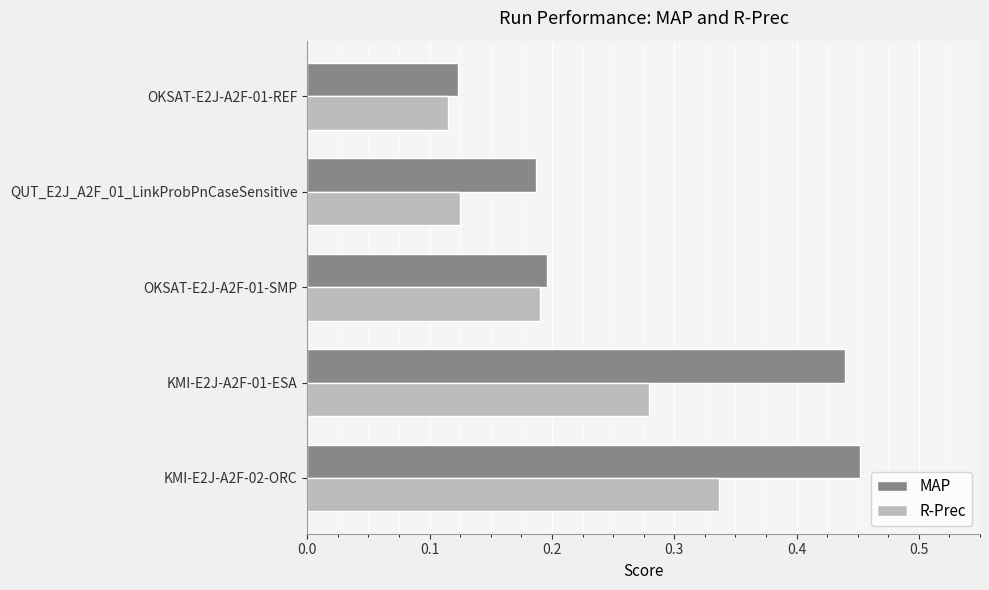

How many MAP values are between 0 and 1?

5